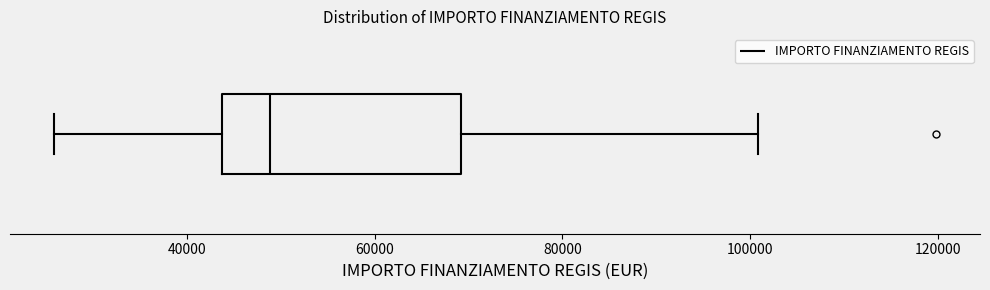

Where does the median line of the box sit on the x-axis? The values are not printed on the chart, so give them approximately, as read against the axis.

48000